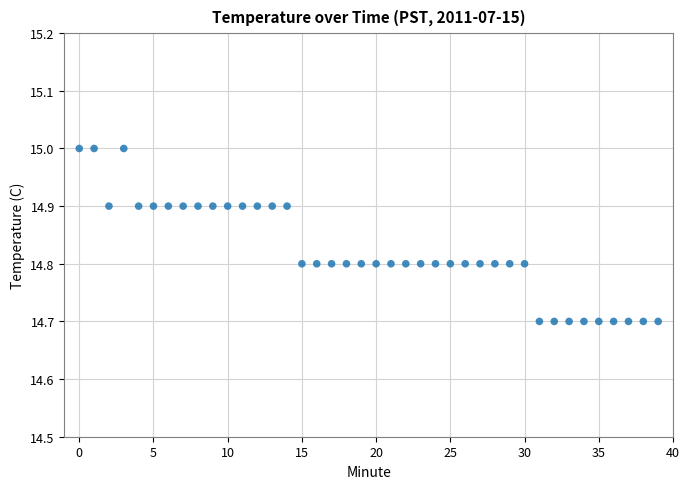

What is the range of Y values (max minus min)?

0.3